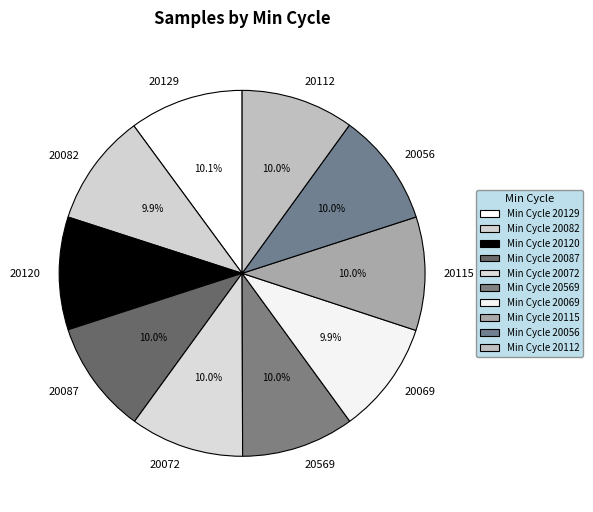

Count the number of slices in the pie.

10